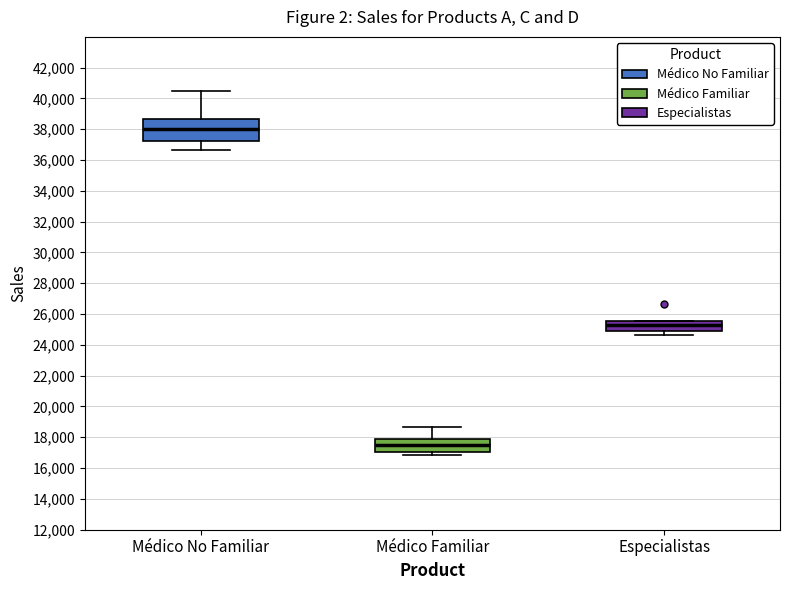

Comparing the boxes themselves (not the whiskers), which one is the tallest?

Médico No Familiar